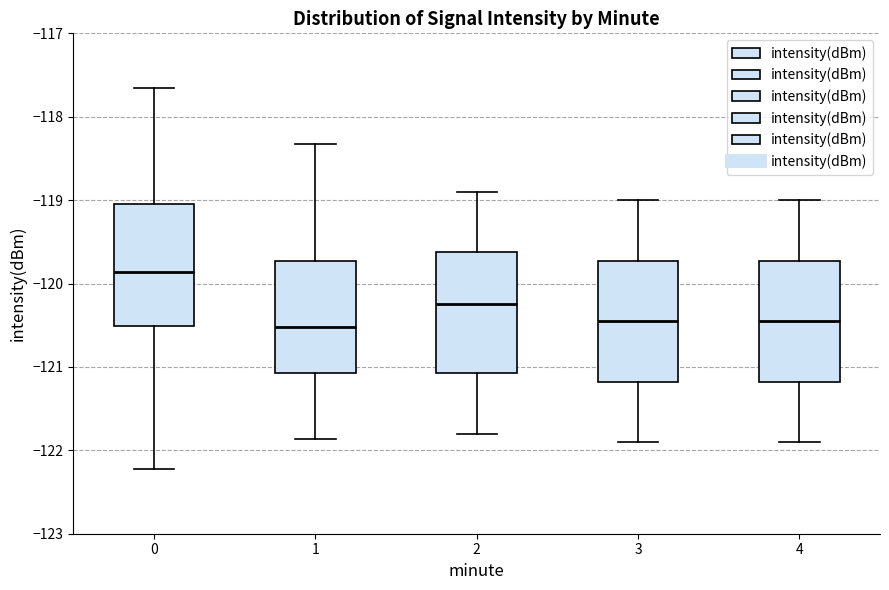

Reading left to right, transcribe this box plot: for each box, give where its median line is, the range the box spans, and where its two whiskers end, as read against the y-axis. The values are not printed on the chart, so give them approximately, as read against the axis.

0: median -119.9, box -120.5 to -119.0, whiskers -122.2 to -117.7
1: median -120.5, box -121.1 to -119.7, whiskers -121.9 to -118.3
2: median -120.2, box -121.1 to -119.6, whiskers -121.8 to -118.9
3: median -120.4, box -121.2 to -119.7, whiskers -121.9 to -119.0
4: median -120.4, box -121.2 to -119.7, whiskers -121.9 to -119.0